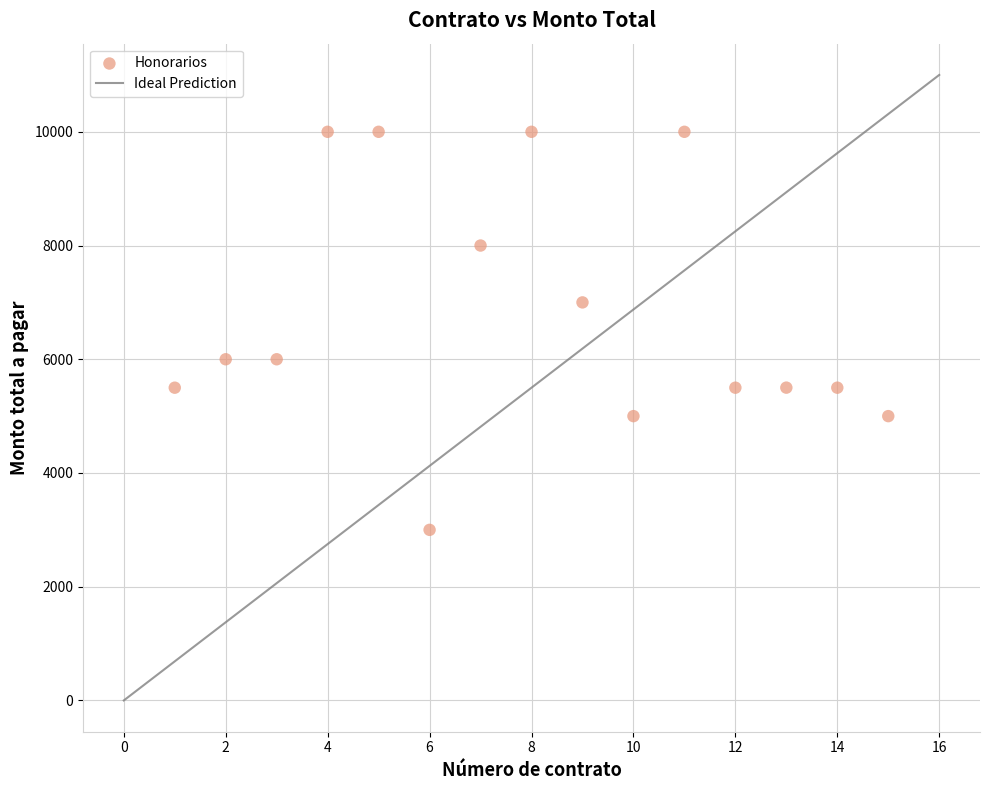

What is the range of X values (max minus min)?

14